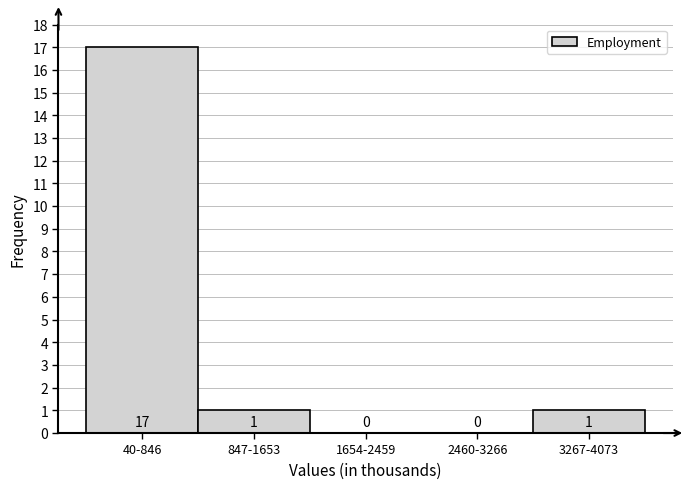

Reading left to right, what are all the values shown in this chart?

40-846=17	847-1653=1	1654-2459=0	2460-3266=0	3267-4073=1